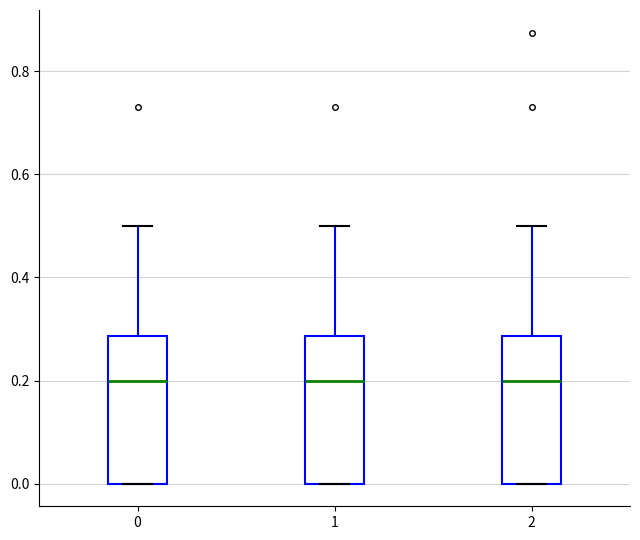

Where is the lower edge of the box at x = 1 on the y-axis? The values are not printed on the chart, so give them approximately, as read against the axis.

0.00